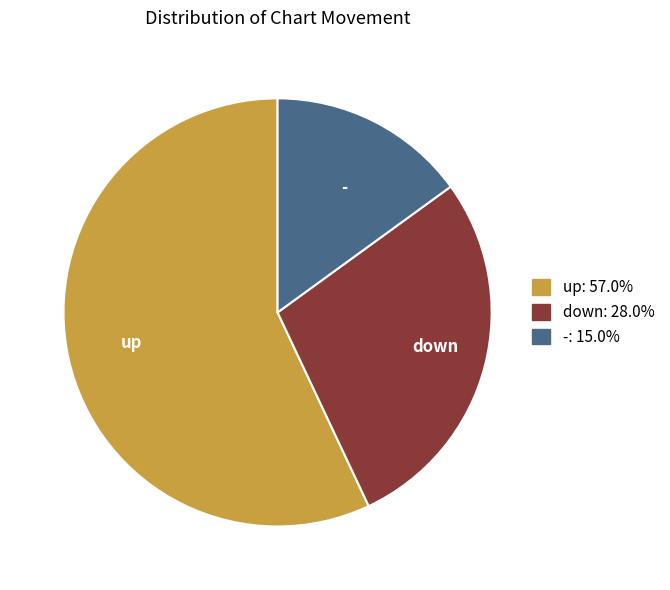

Rank the categories by value from highest to lowest.

up, down, -